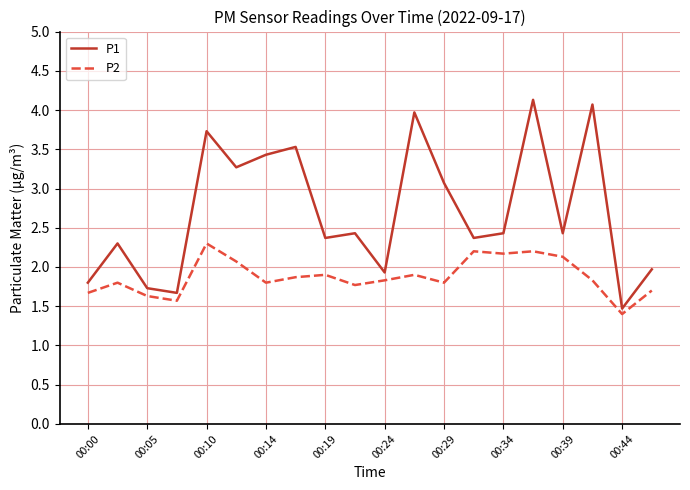

What is the lowest value of the P2 series?

1.4